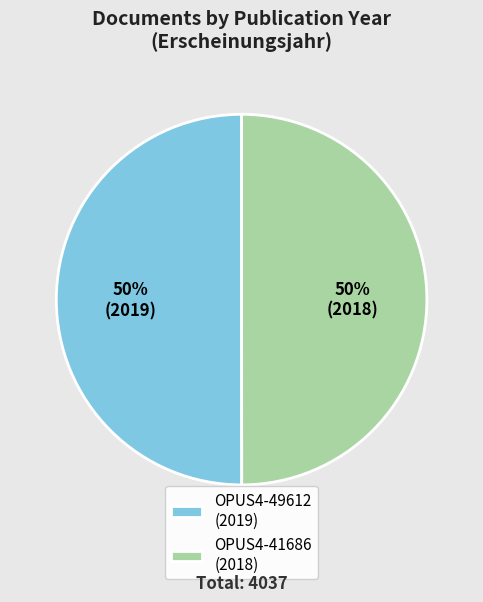

The OPUS4-49612 slice represents 60% of the pie. True or false?

False